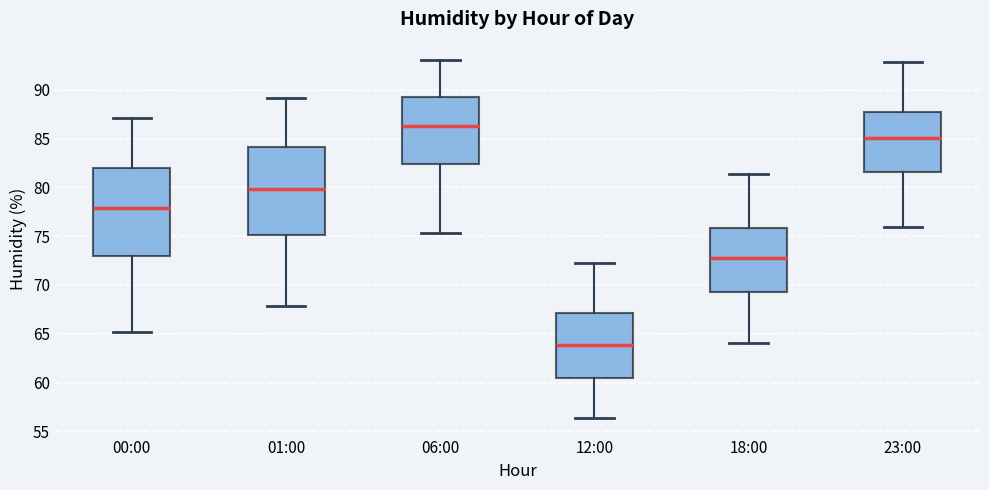

Which box's median line is the highest?

06:00